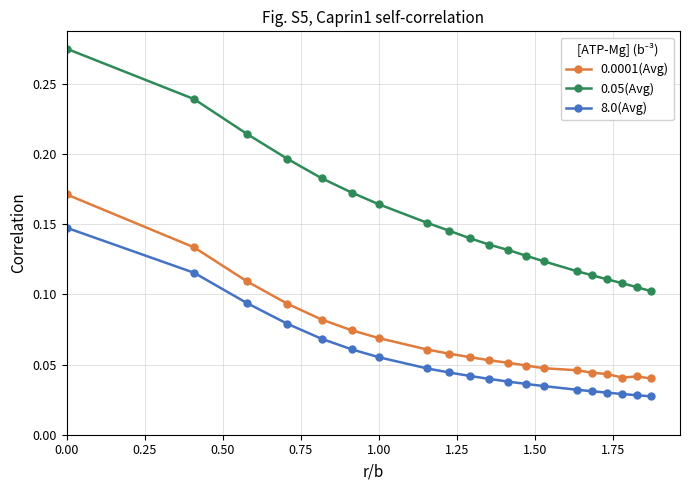

Which series has the largest total across all categories?

0.05(Avg)